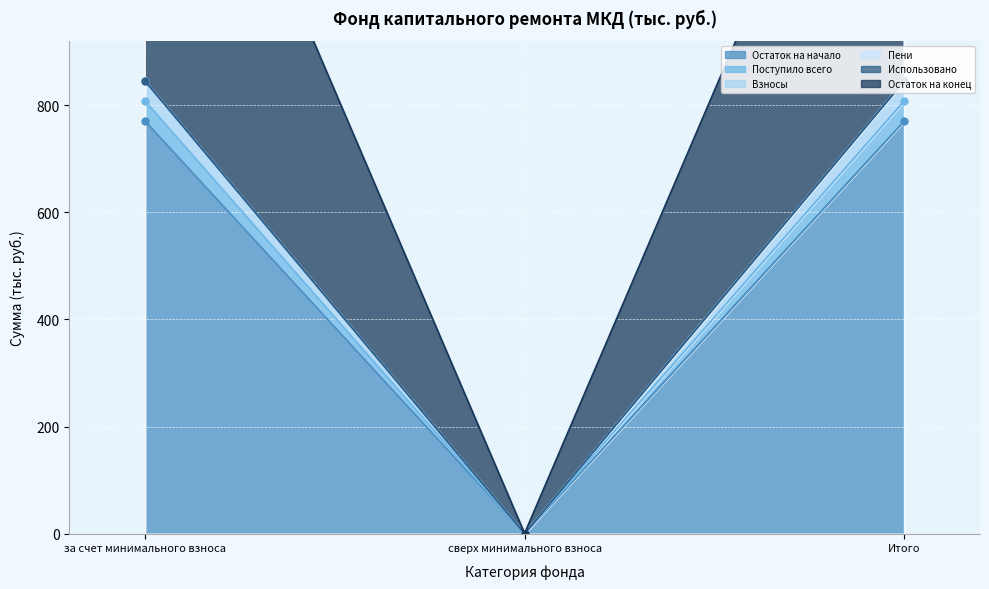

Which series has the largest total across all categories?

Остаток на конец